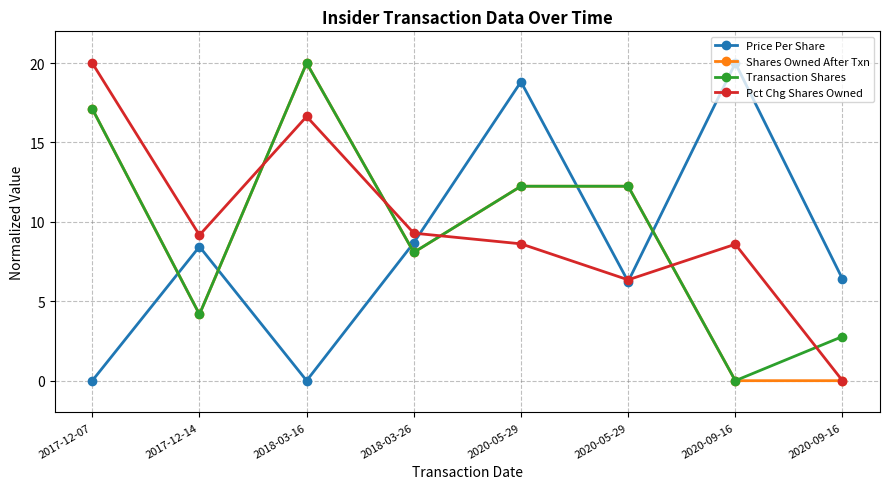

What is the total value across all series at 2020-05-29?

51.9